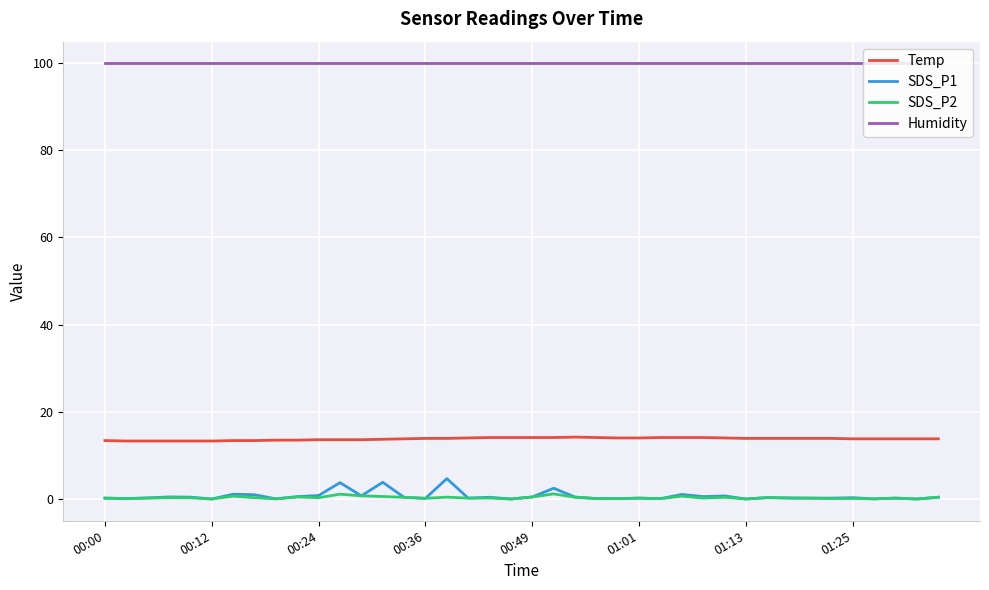

Which series has the largest total across all categories?

Humidity